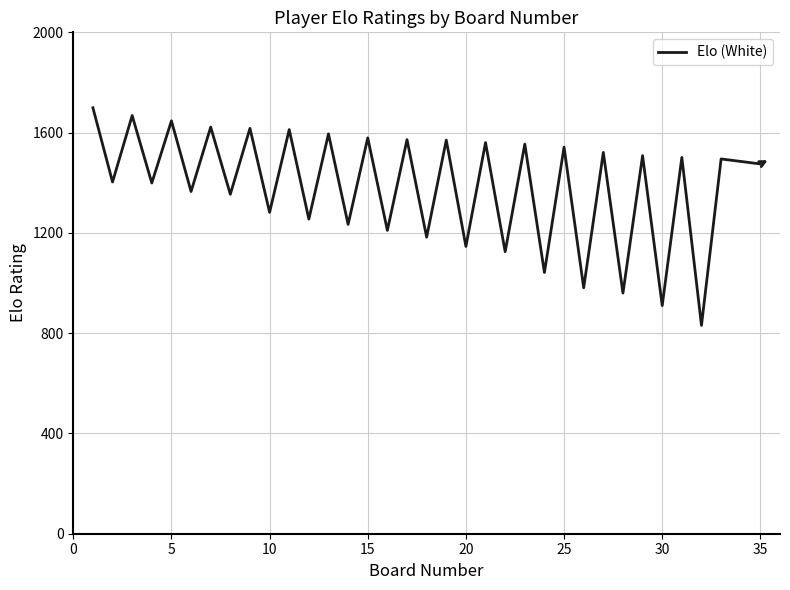

What is the difference between the maximum and second lowest values?

789